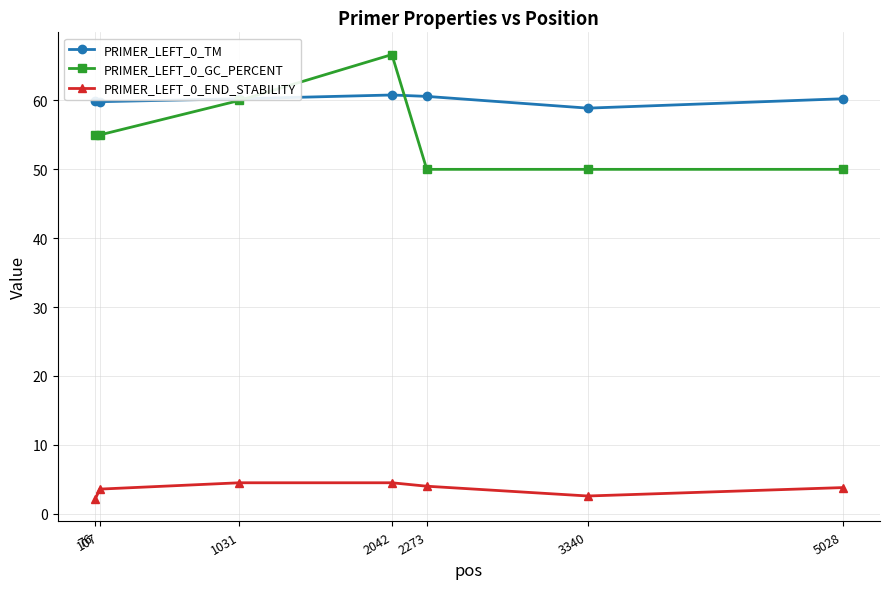

Is it true that PRIMER_LEFT_0_GC_PERCENT equals 60.0 at 1031?

True